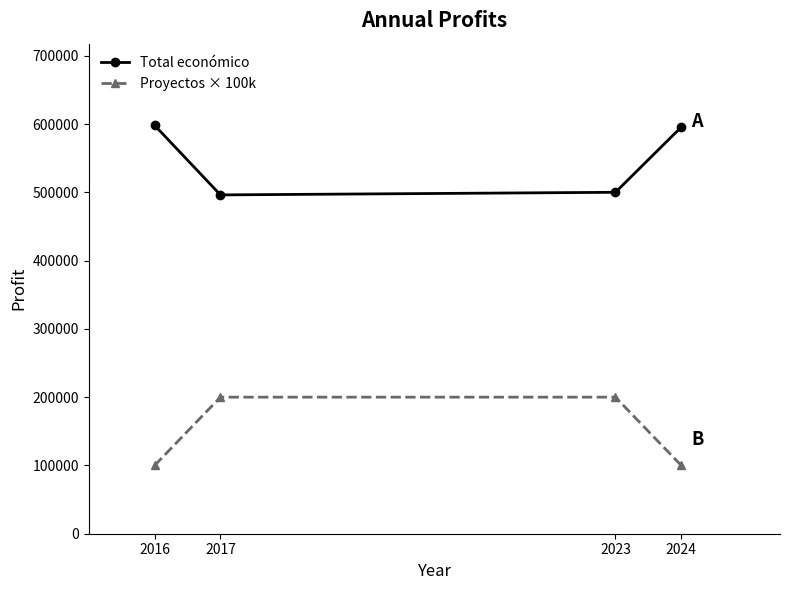

At which label is Total económico closest to 547116?

2023